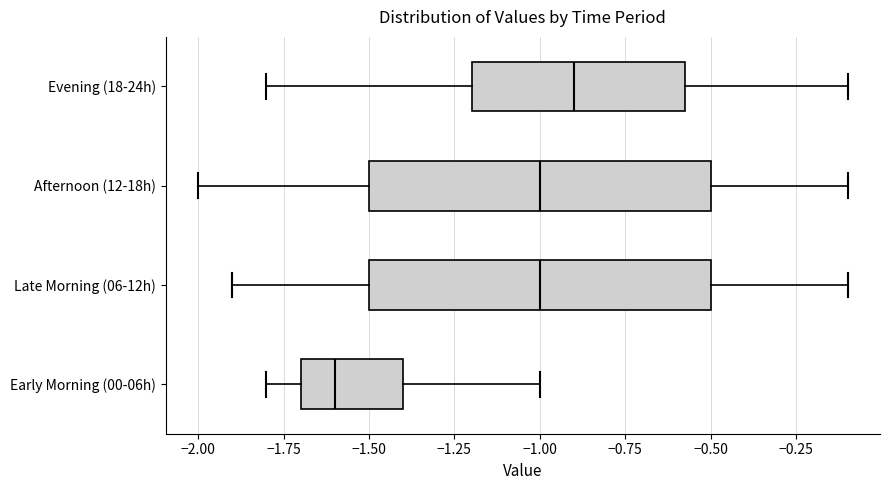

Which box's median line is the furthest to the left?

Early Morning (00-06h)